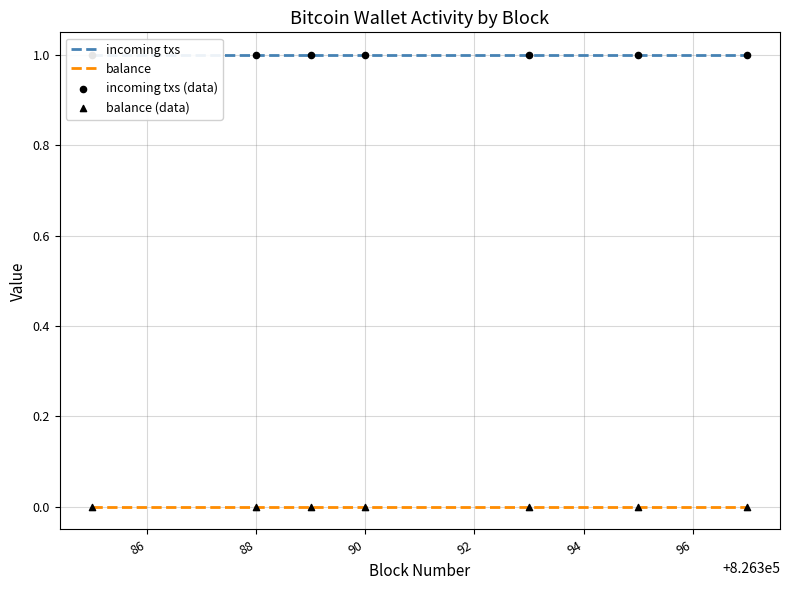

What are all the series names shown in the legend?

incoming txs, balance, incoming txs (data), balance (data)